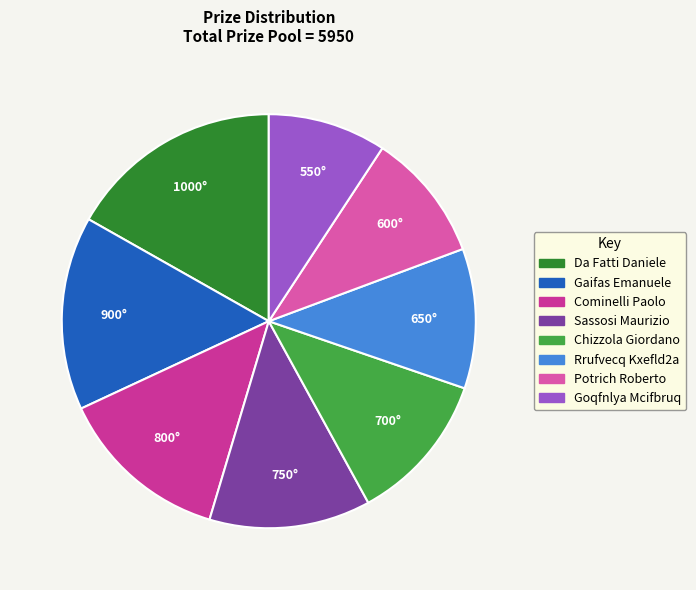

What is the largest slice in the pie chart?

Da Fatti Daniele